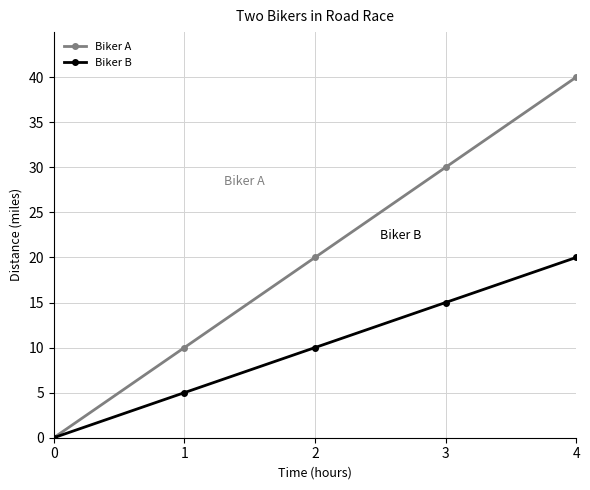

True or false: Biker B has a value of 5 at 1.

True